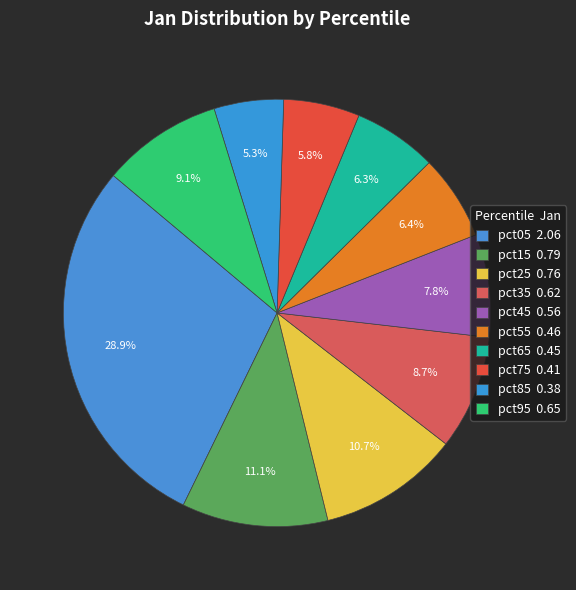

How many segments does this pie chart have?

10